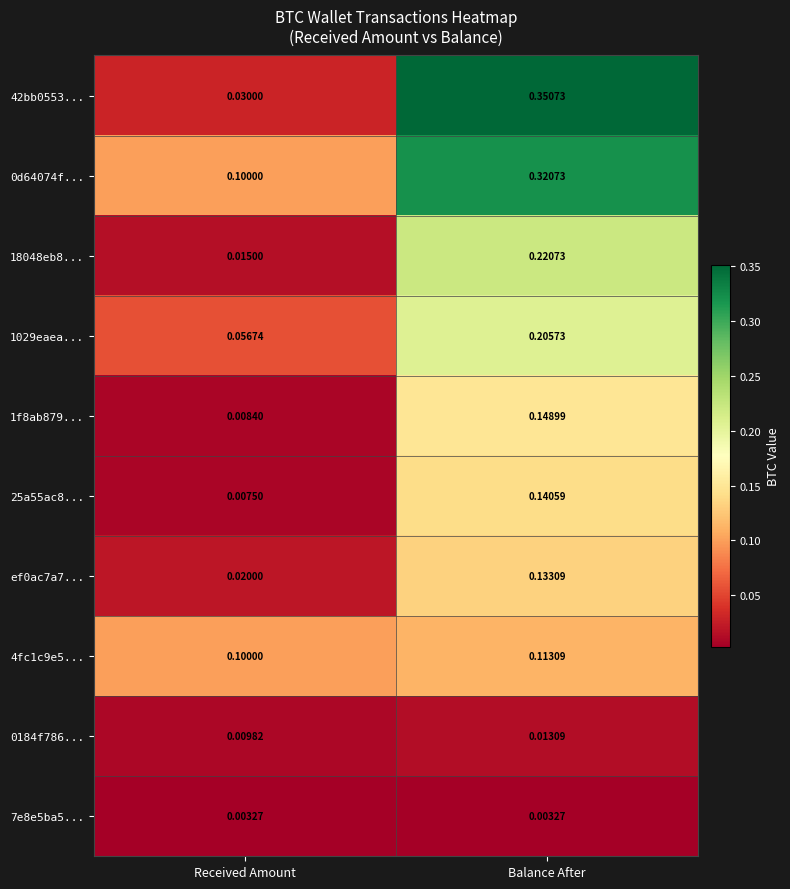

Which category has the highest value in the 0d64074f... series?

Balance After